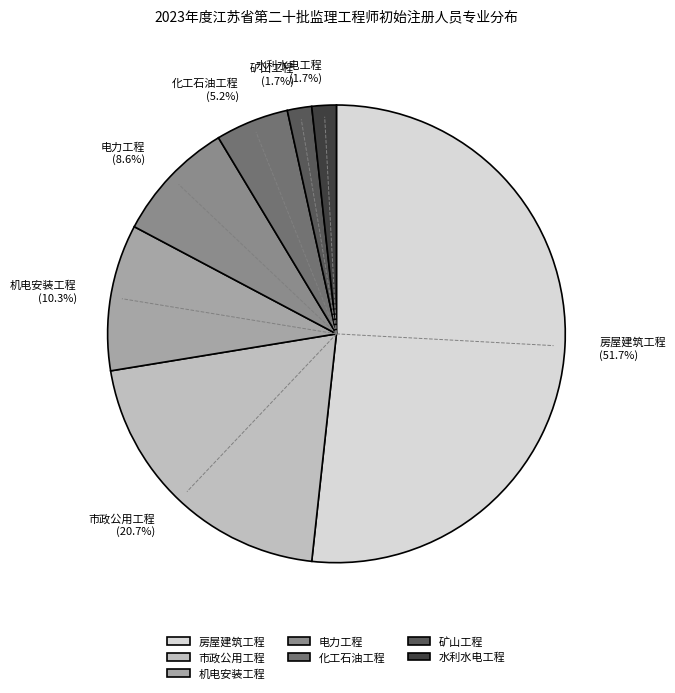

Is there any slice that represents more than half of the pie?

Yes